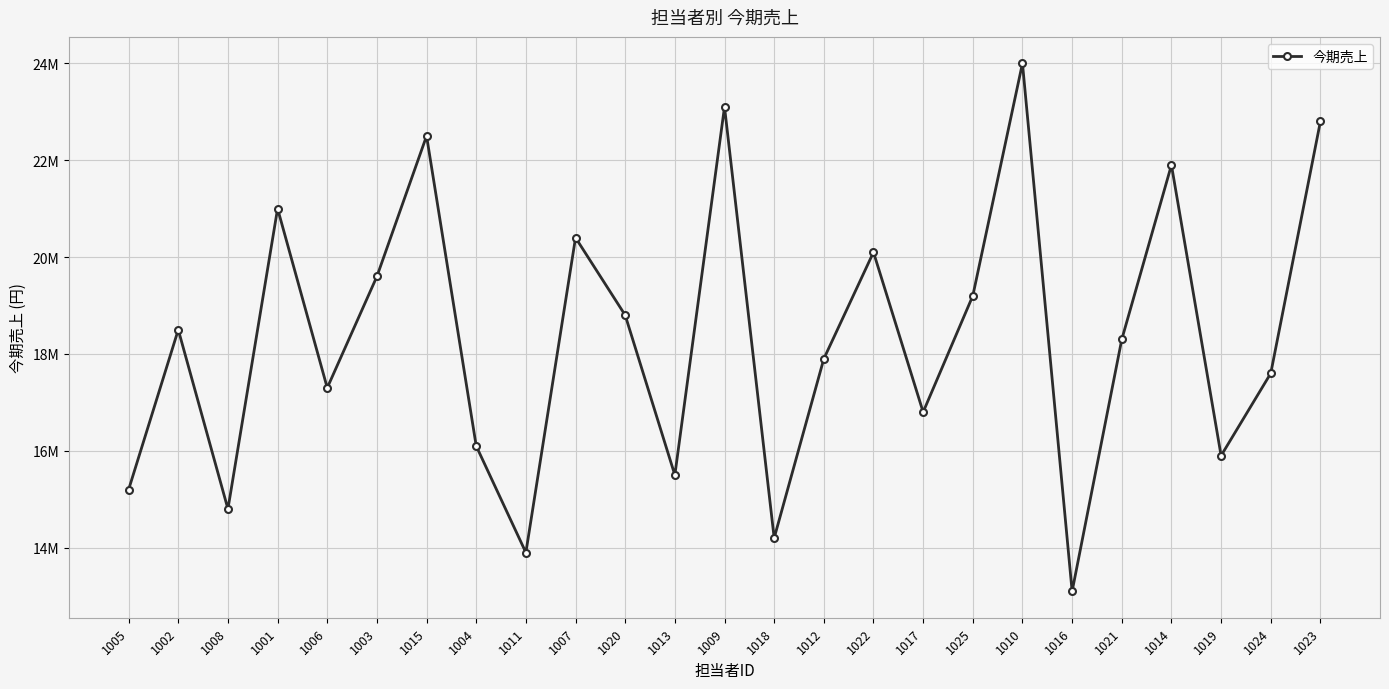

How many points are lower than both their immediate neighbors (excluding endpoints)?

8